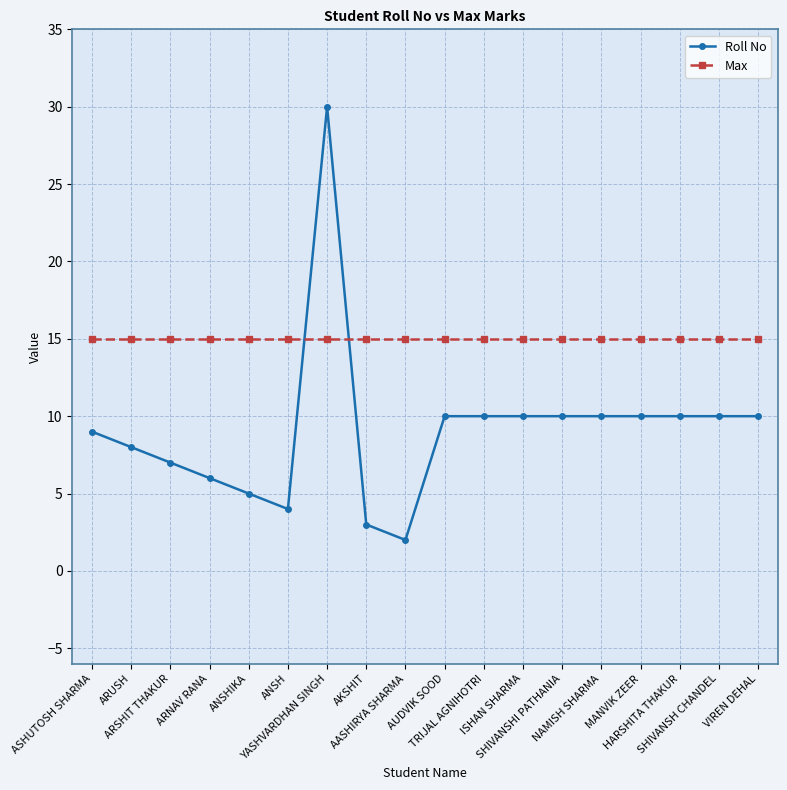

Where is the first local maximum for Roll No?

YASHVARDHAN SINGH